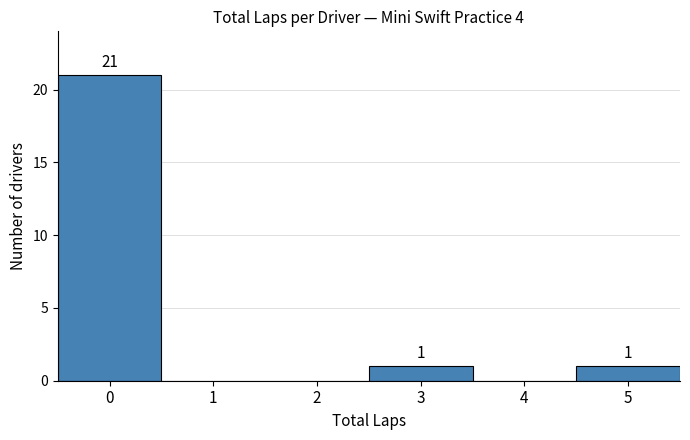

Reading left to right, what are all the values shown in this chart?

0=21	1=0	2=0	3=1	4=0	5=1